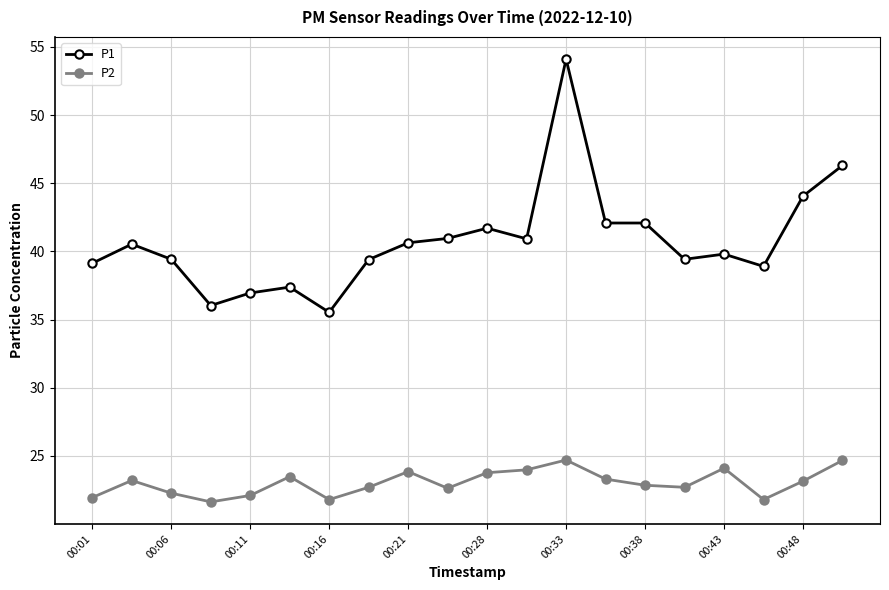

What is the value of the P2 point at the 8th from the left?

22.7